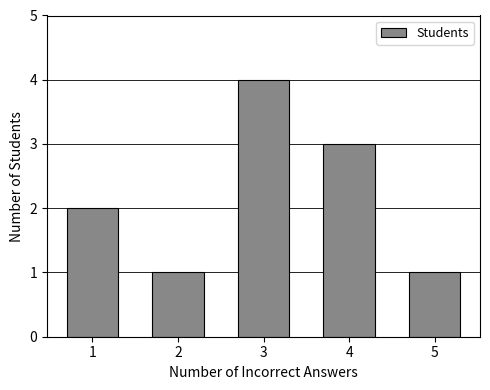

What is the sum of all values?

11